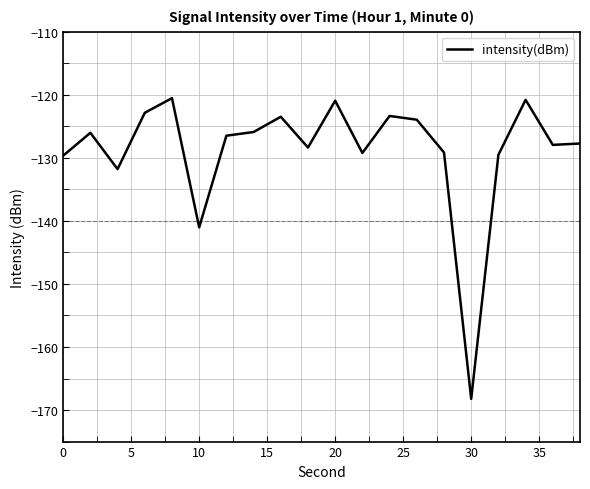

What is the maximum value shown in the chart?

-120.5